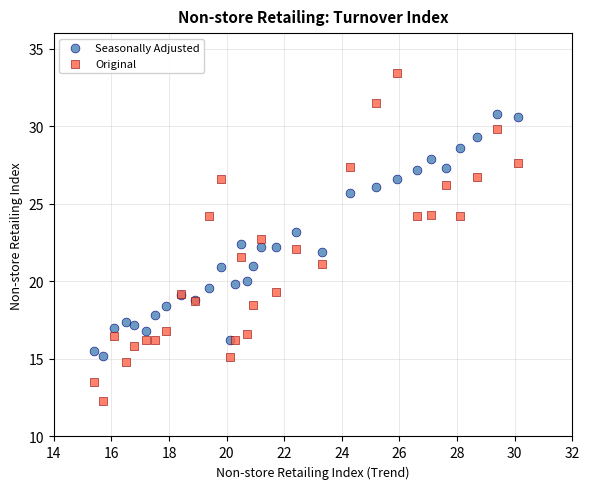

Which series reaches the maximum Y coordinate?

Original